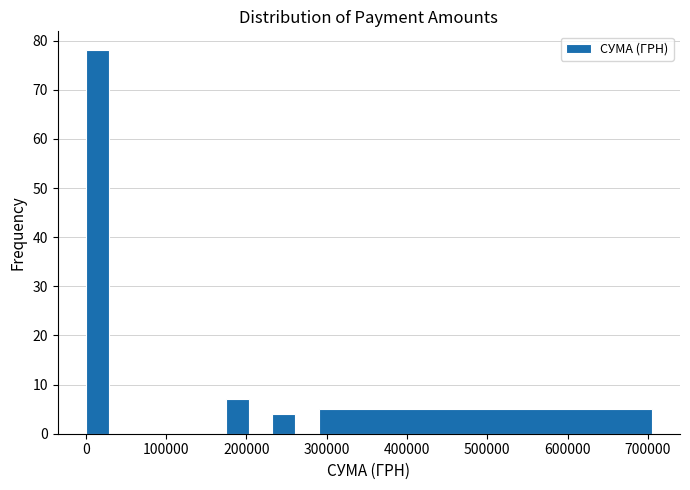

Read against the x-axis, roughly where is the centre of the tallest bar?

10000